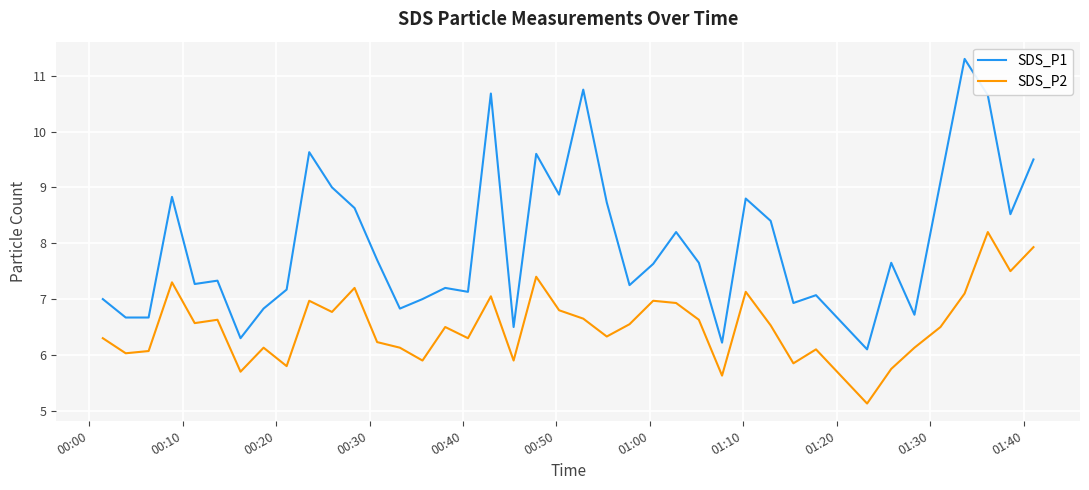

List the series in order of their overall mean, highest first.

SDS_P1, SDS_P2